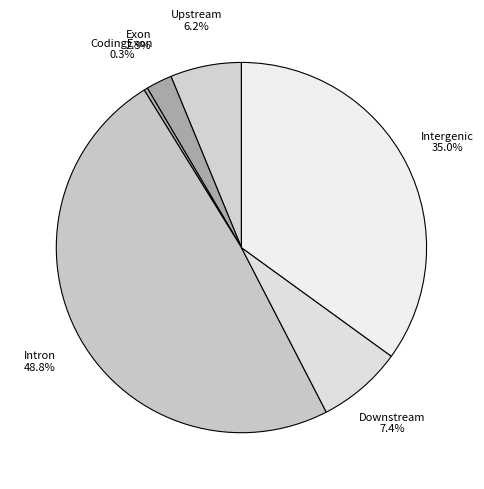

Count the number of slices in the pie.

6